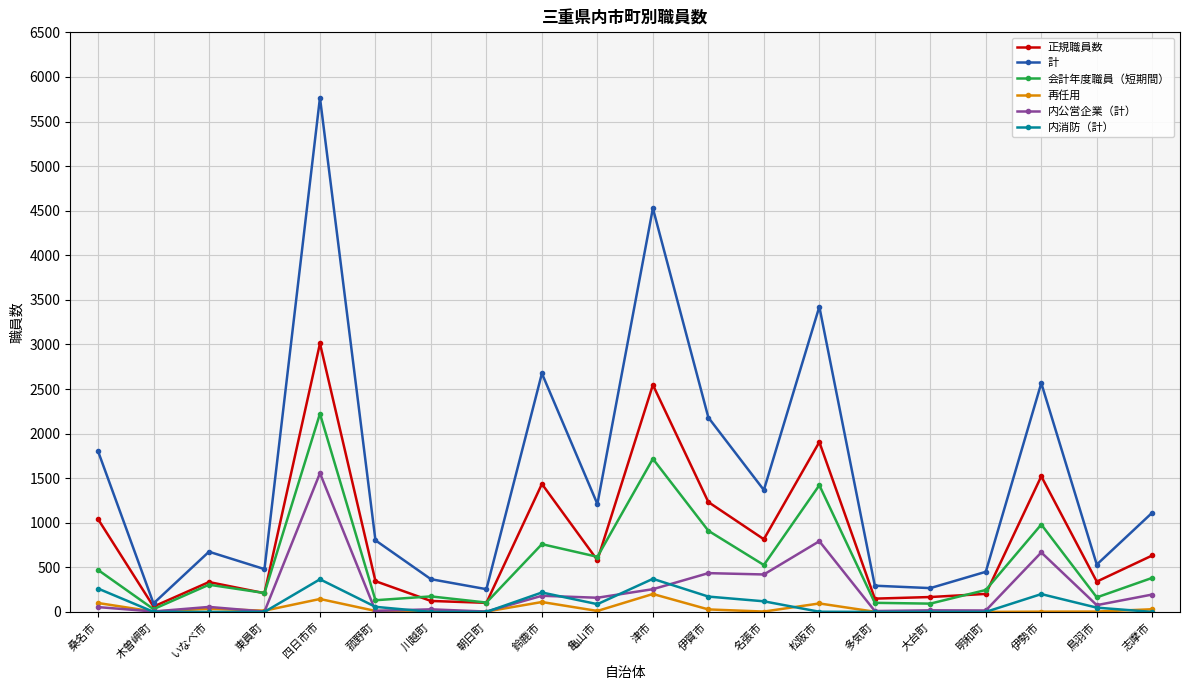

The value of 計 at 名張市 is 524. True or false?

False